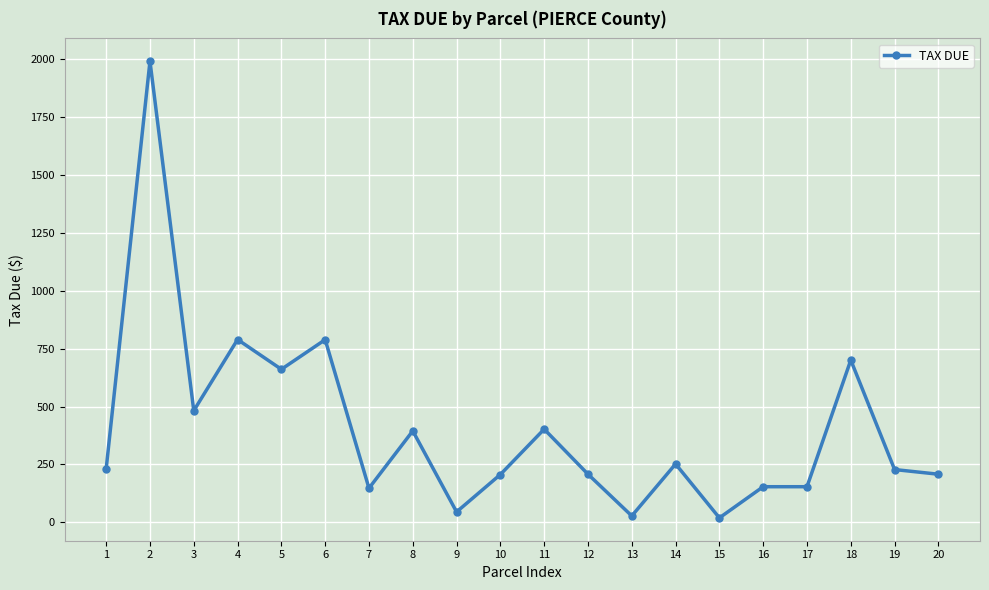

Does the chart have visible grid lines?

Yes